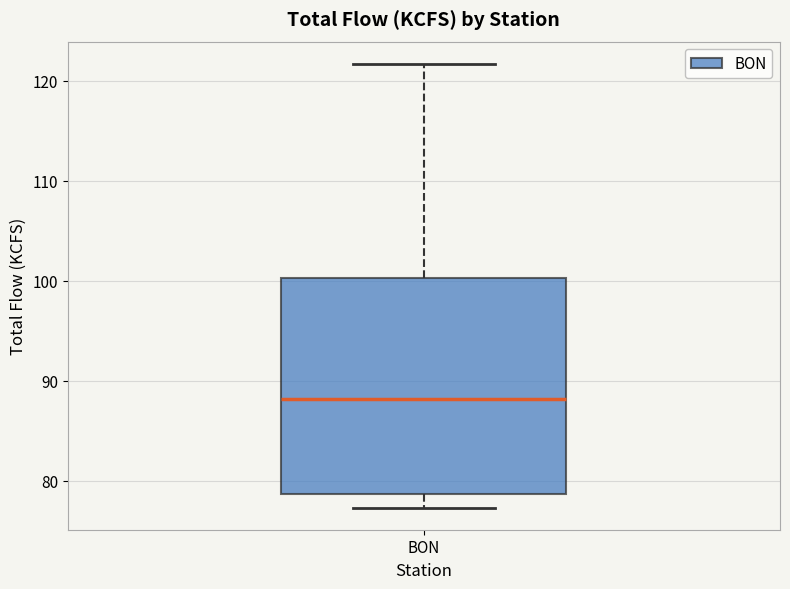

Transcribe this box plot: give where the median line is, the range the box spans, and where the two whiskers end, as read against the y-axis. The values are not printed on the chart, so give them approximately, as read against the axis.

median 88, box 79 to 100, whiskers 77 to 122